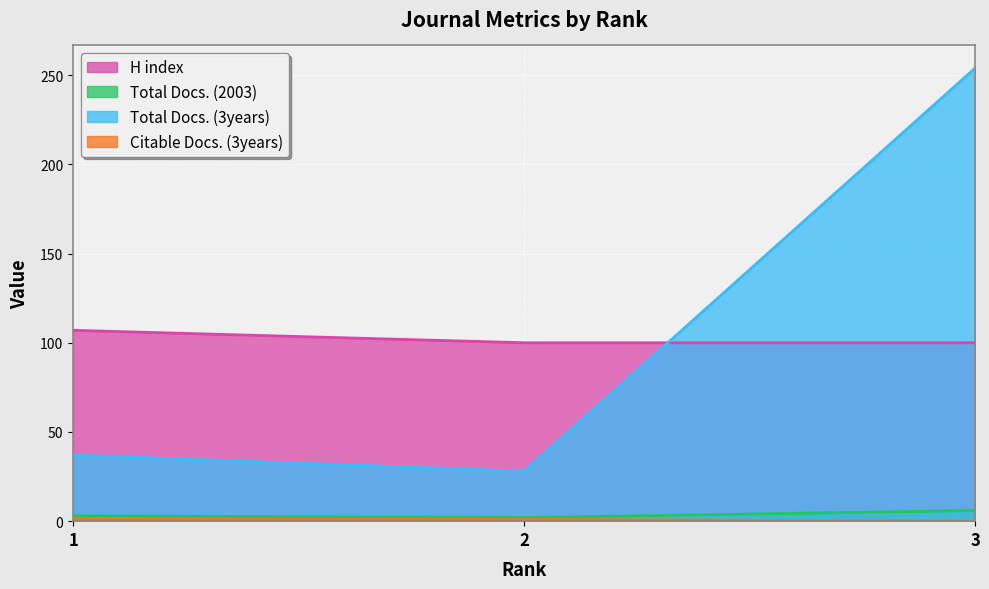

Between 3 and 2, which is larger?

3